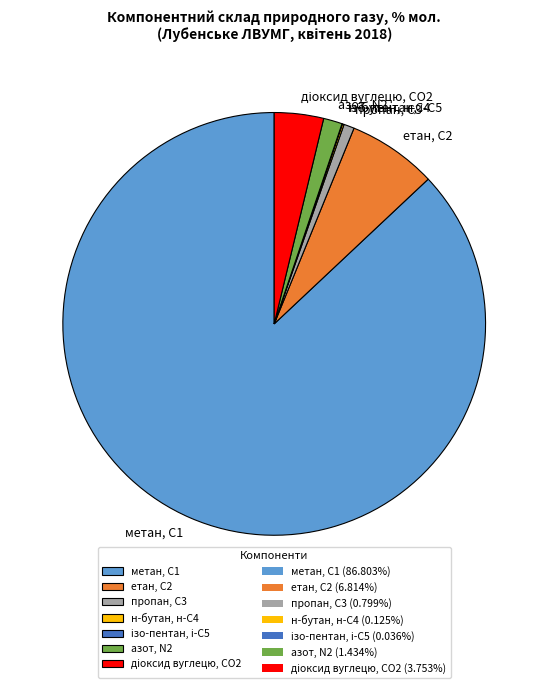

Is the sum of етан, С2 and азот, N2 greater than half?

No